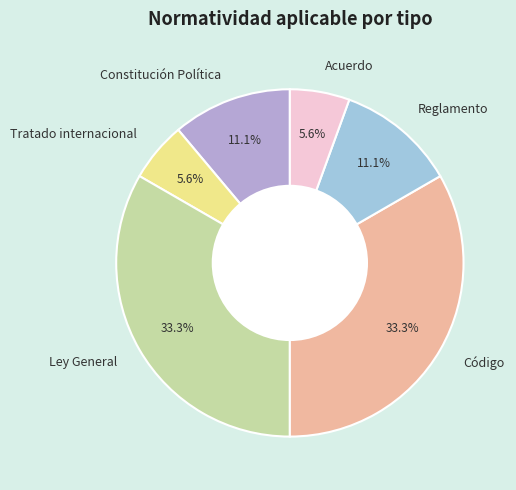

To the nearest percent, what is the combined percentage of Ley General and Tratado internacional?

39%